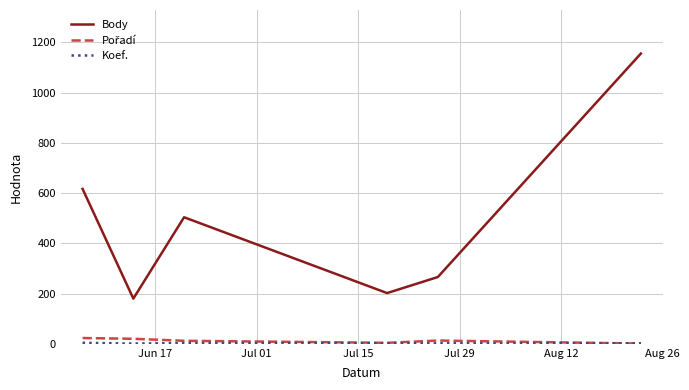

Which series has the widest spread of values?

Body